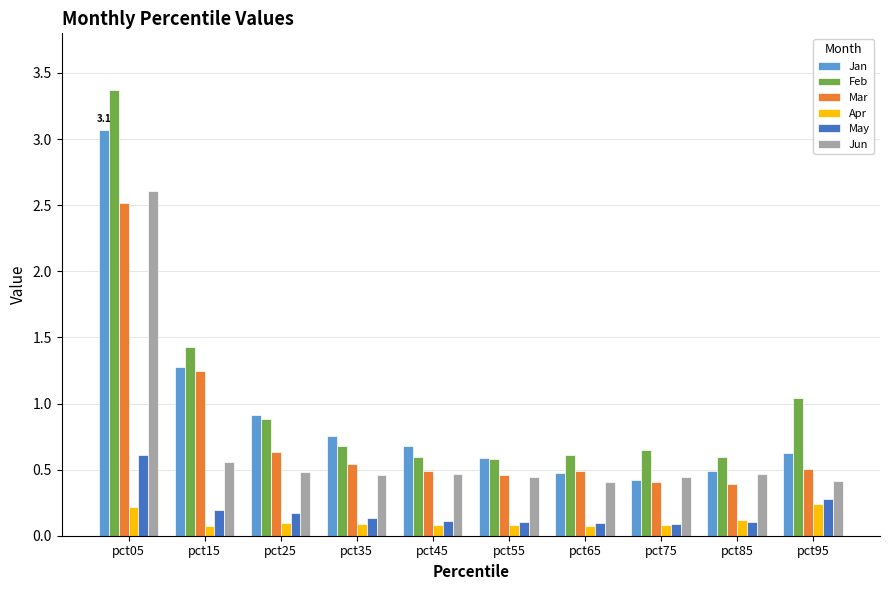

What is the difference between the maximum and minimum values in the Jan series?

2.7